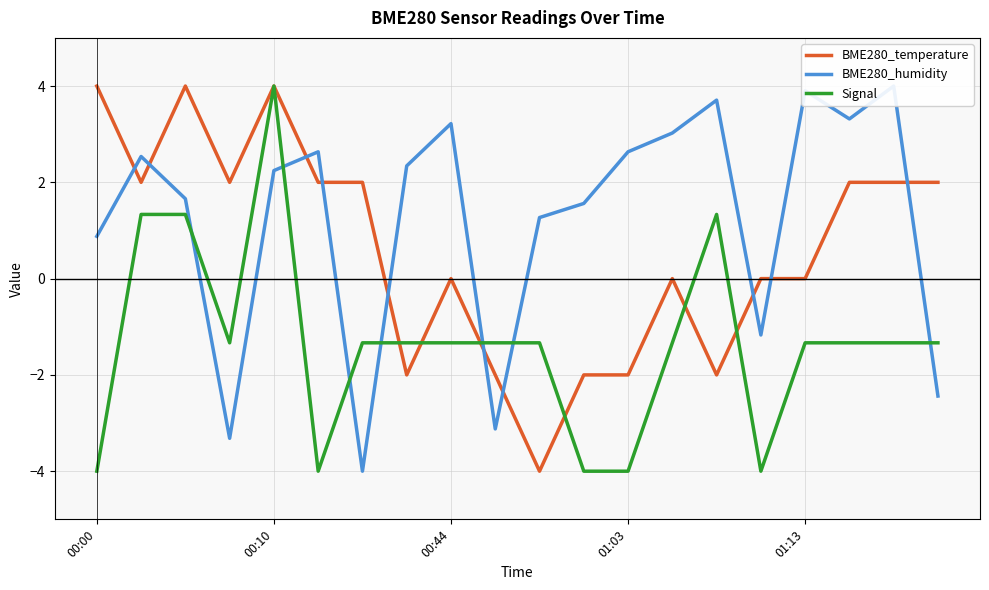

What is the highest value of the Signal series?

4.0